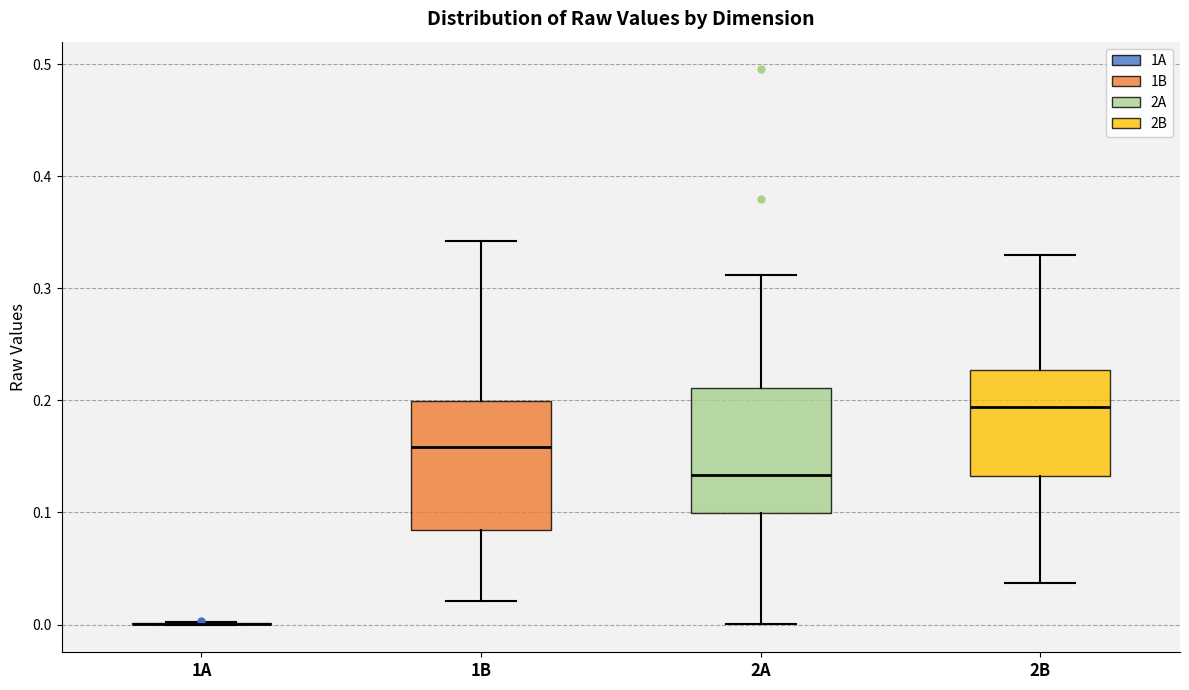

Reading left to right, read every box against the y-axis: the position of its median line, the range the box covers, and the ends of its whiskers. The values are not printed on the chart, so give them approximately, as read against the axis.

1A: box collapsed to a line at 0.00, whiskers 0.00 to 0.00
1B: median 0.16, box 0.08 to 0.20, whiskers 0.02 to 0.34
2A: median 0.13, box 0.10 to 0.21, whiskers 0.00 to 0.31
2B: median 0.19, box 0.13 to 0.23, whiskers 0.04 to 0.33